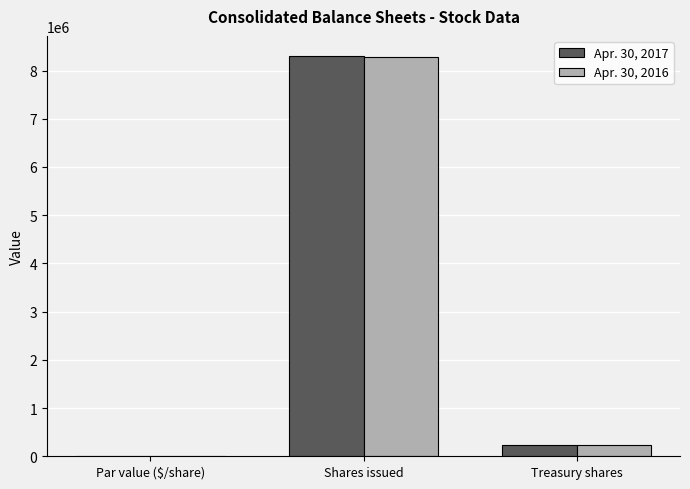

At which category is the sum across all series the highest?

Shares issued